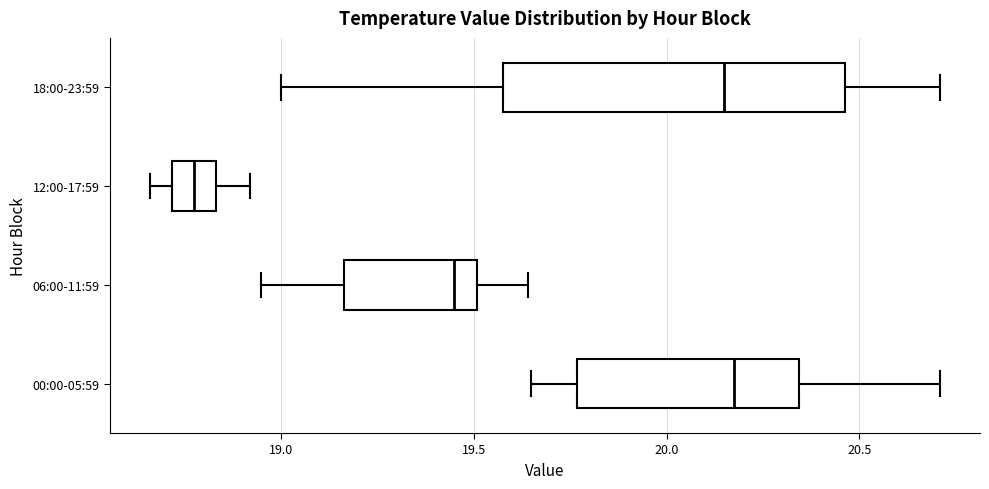

Reading bottom to top, transcribe this box plot: for each box, give where its median line is, the range the box spans, and where its two whiskers end, as read against the x-axis. The values are not printed on the chart, so give them approximately, as read against the axis.

00:00-05:59: median 20.20, box 19.75 to 20.35, whiskers 19.65 to 20.70
06:00-11:59: median 19.45, box 19.15 to 19.50, whiskers 18.95 to 19.65
12:00-17:59: median 18.80, box 18.70 to 18.85, whiskers 18.65 to 18.90
18:00-23:59: median 20.15, box 19.60 to 20.45, whiskers 19.00 to 20.70